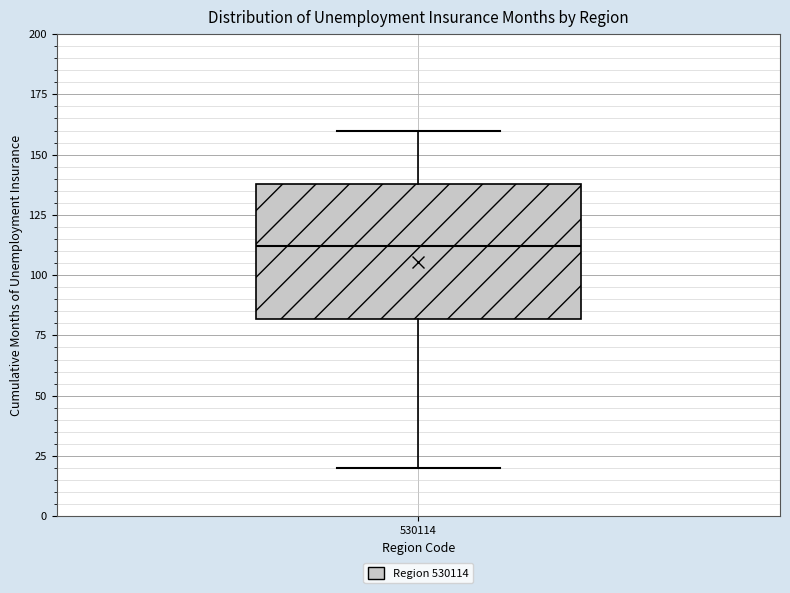

Transcribe this box plot: give where the median line is, the range the box spans, and where the two whiskers end, as read against the y-axis. The values are not printed on the chart, so give them approximately, as read against the axis.

median 110, box 80 to 140, whiskers 20 to 160